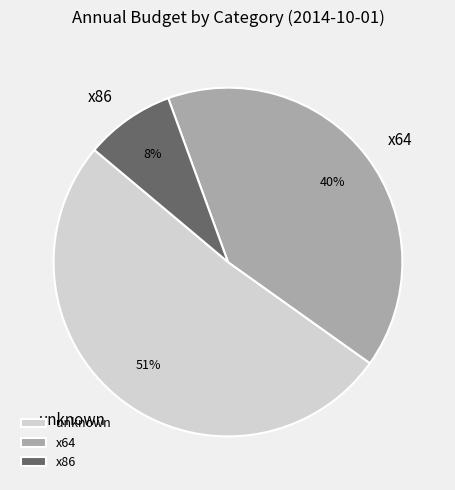

Between x86 and unknown, which is larger?

unknown